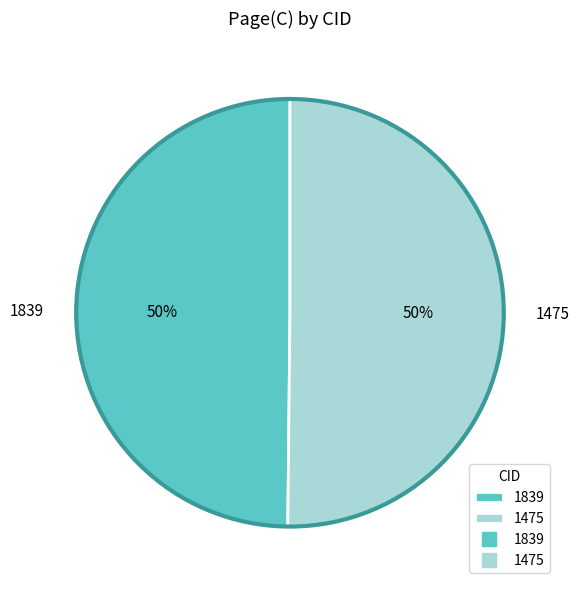

Is the sum of 1839 and 1475 greater than half?

Yes